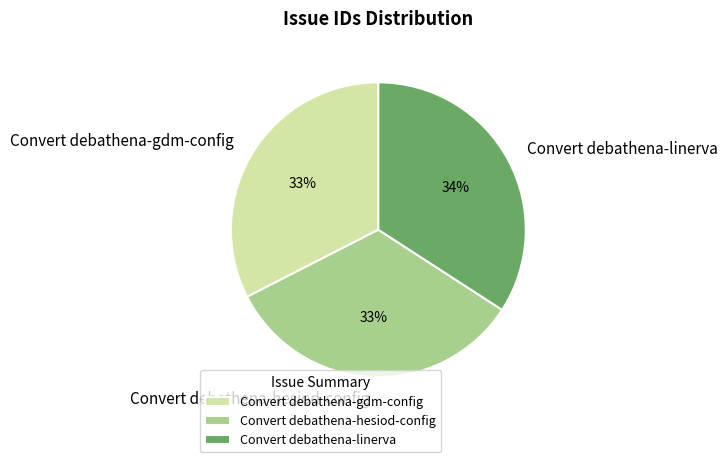

Is there any slice that represents more than half of the pie?

No